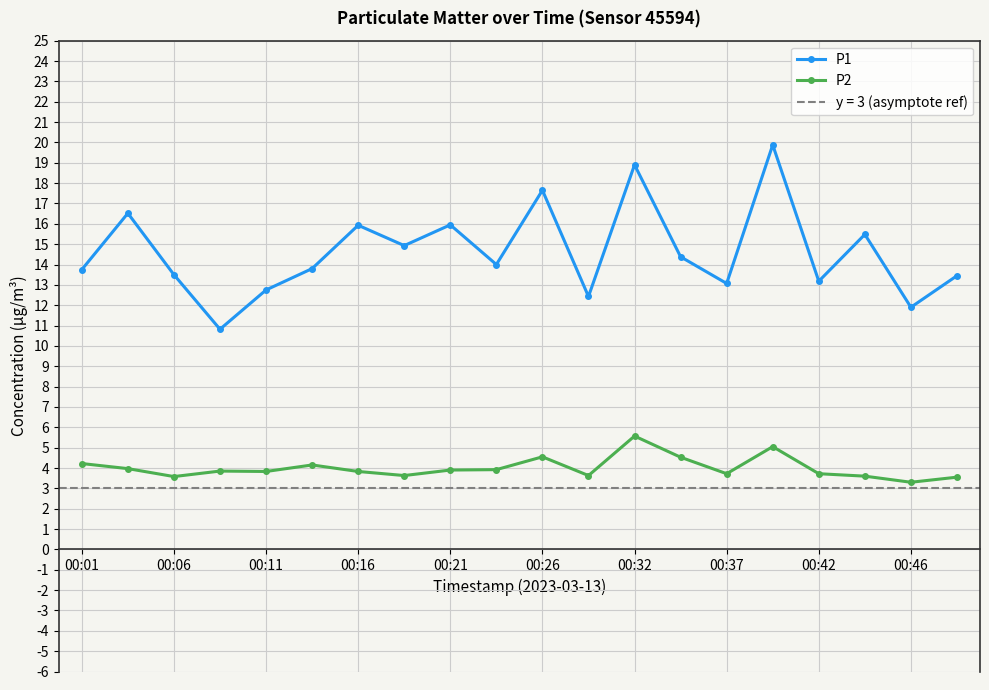

What is the average value of the P1 series?

14.6